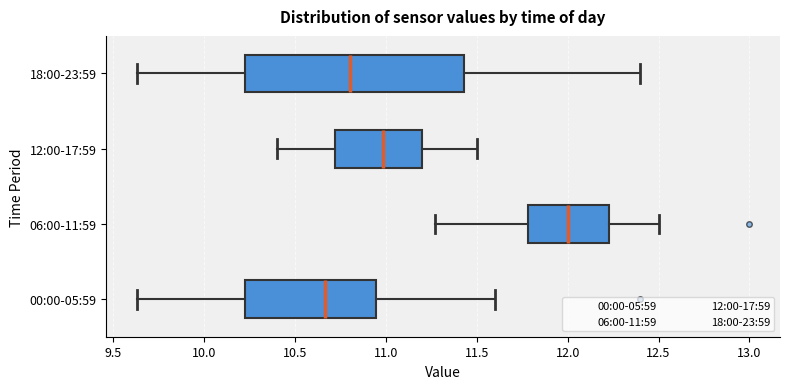

Comparing the boxes themselves (not the whiskers), which one is the widest?

18:00-23:59